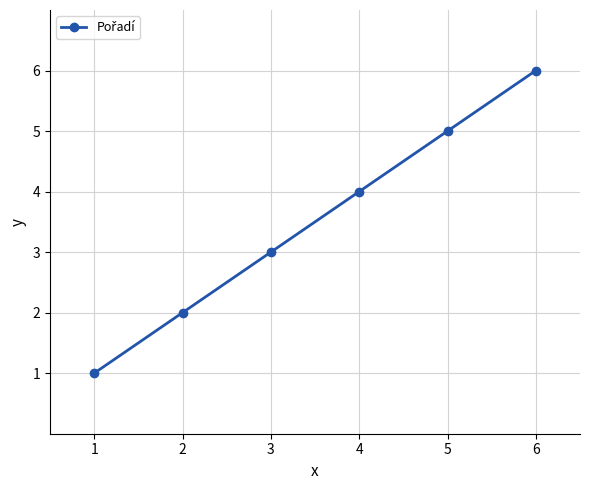

What is the value of the 5th point from the left?

5